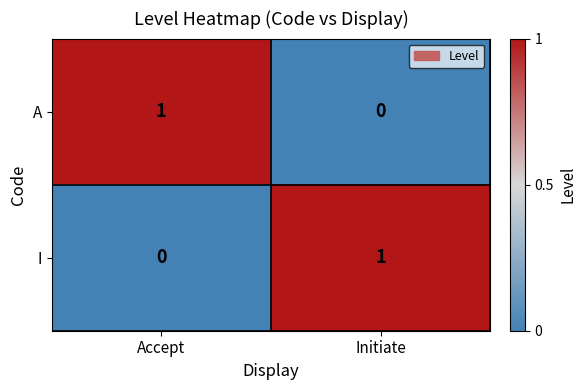

Is it true that I equals 1 at Initiate?

True